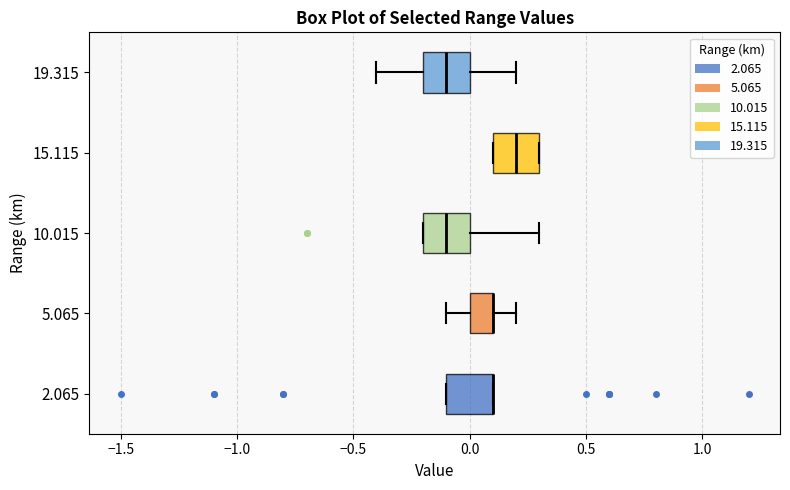

Where does the median line of the box at y = 15.115 sit on the x-axis? The values are not printed on the chart, so give them approximately, as read against the axis.

0.2